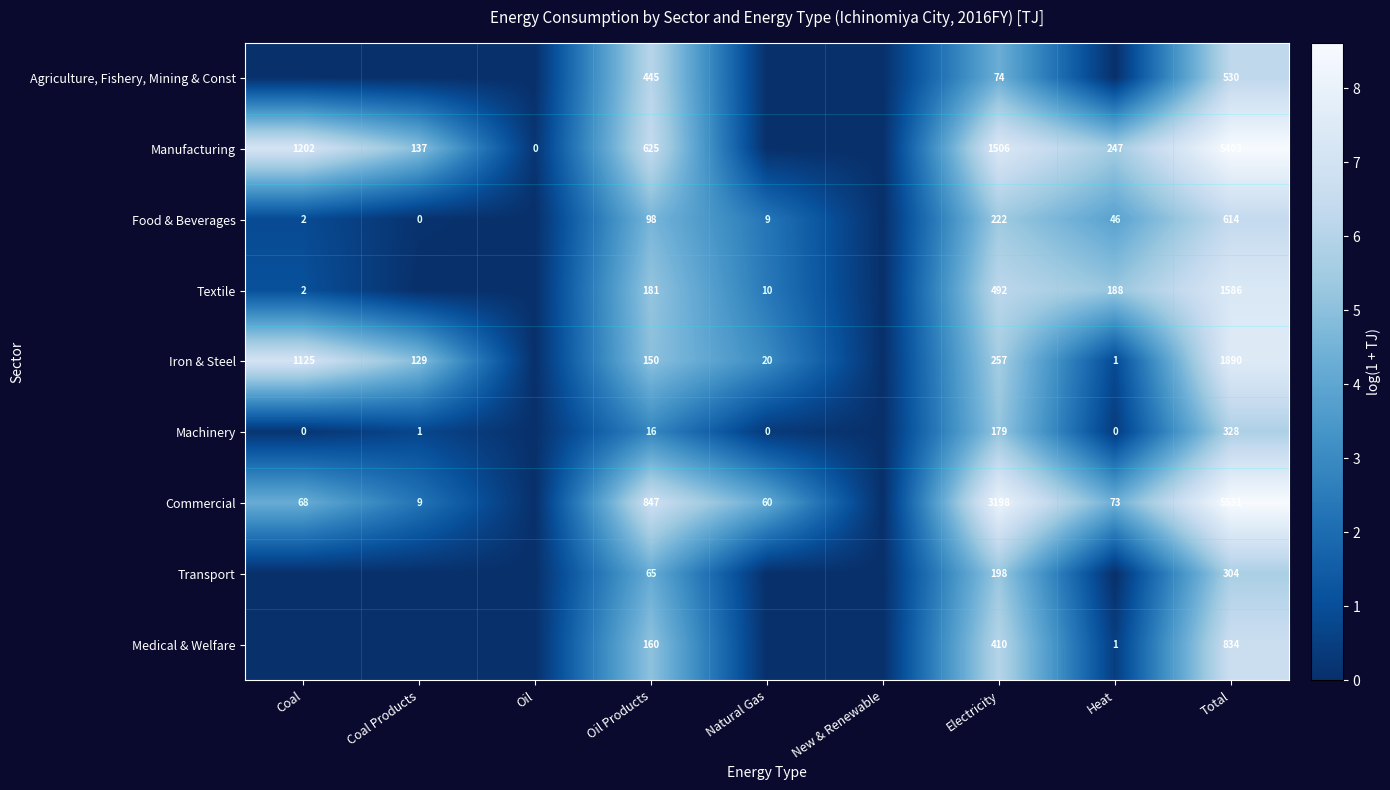

What is the maximum value shown in the chart?

8.6